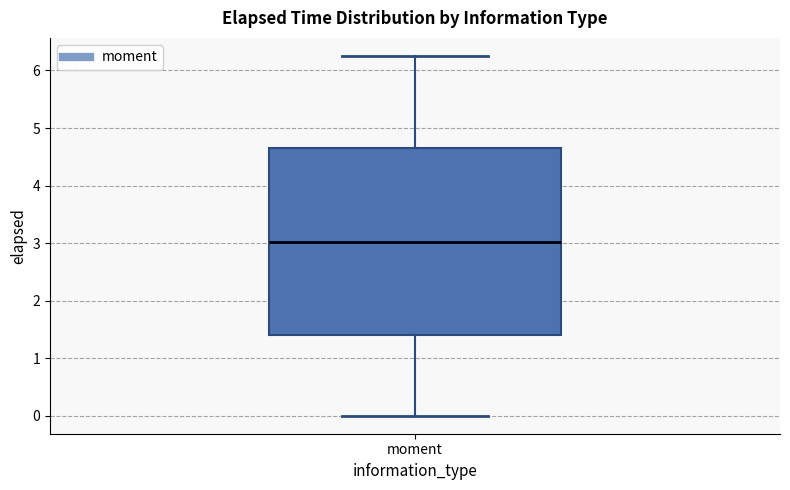

Where is the upper edge of the box for moment on the y-axis? The values are not printed on the chart, so give them approximately, as read against the axis.

4.6